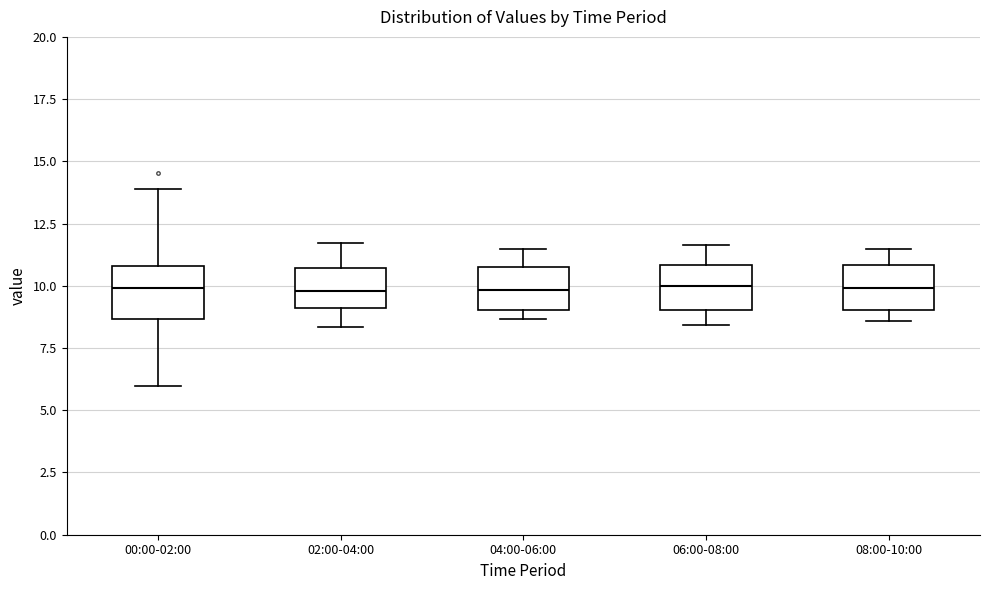

Where does the upper whisker of the box for 00:00-02:00 end on the y-axis? The values are not printed on the chart, so give them approximately, as read against the axis.

14.0